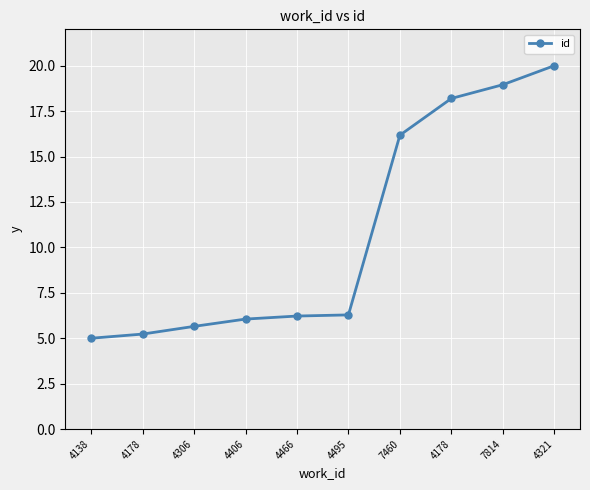

What is the value of the 3rd point from the left?

5.7